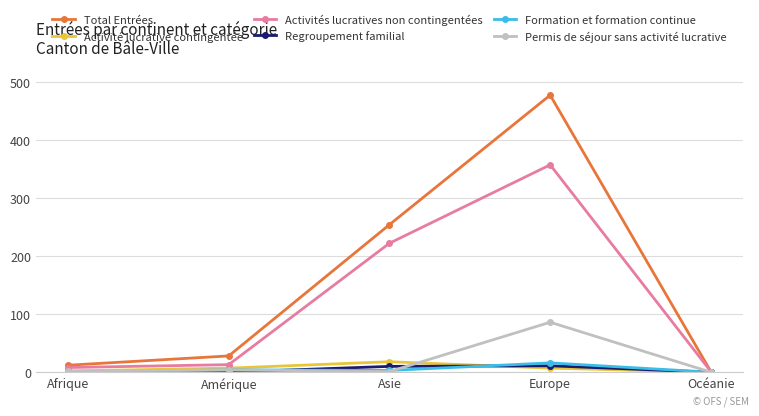

What position from the left is Afrique?

1